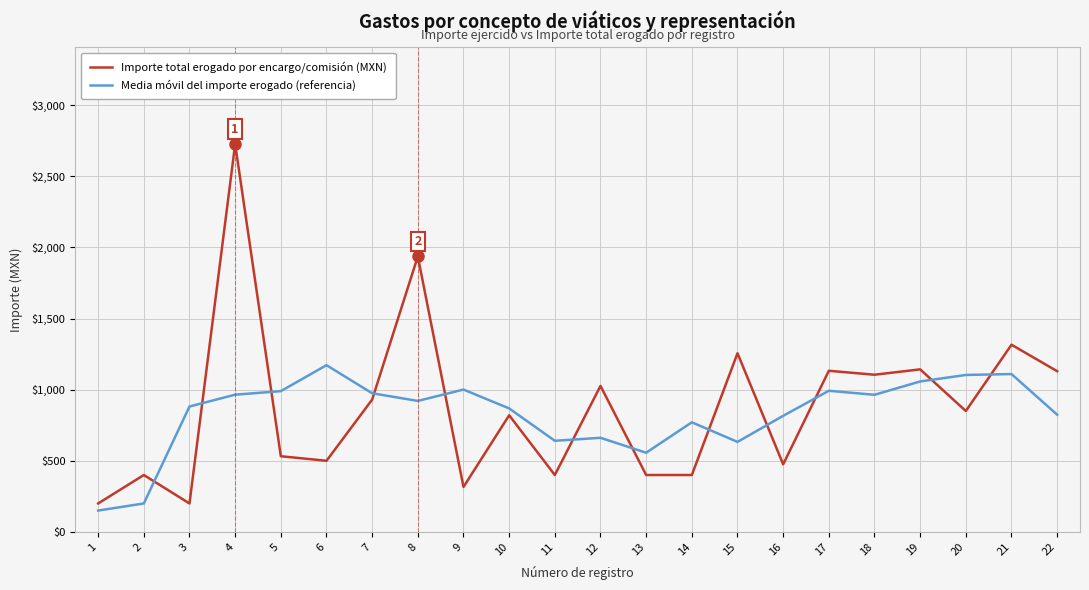

Between 3 and 12, which series saw the biggest shift?

Importe total erogado por encargo/comisión (MXN)